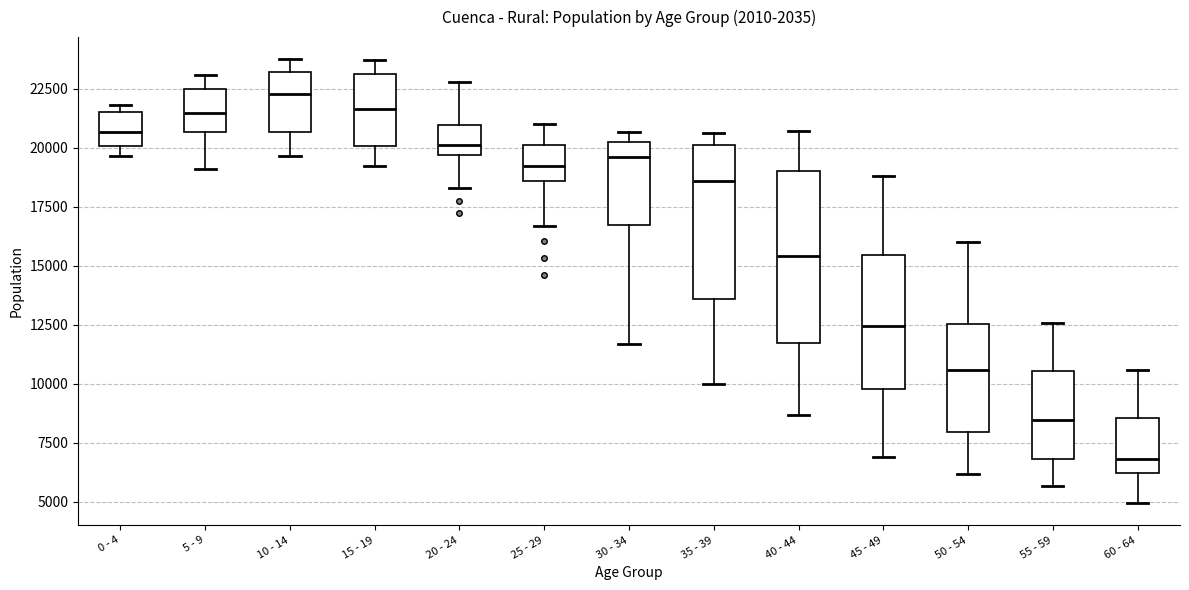

Which box's median line is the highest?

10 - 14